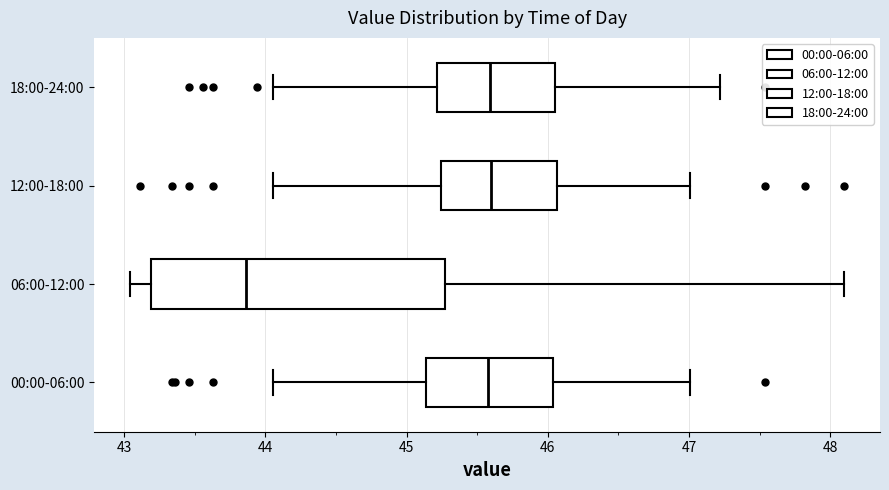

Comparing the boxes themselves (not the whiskers), which one is the widest?

06:00-12:00